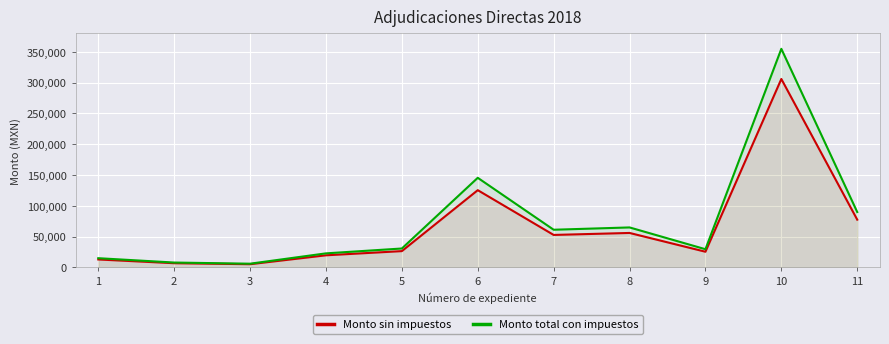

True or false: Monto sin impuestos and Monto total con impuestos cross at least once.

False